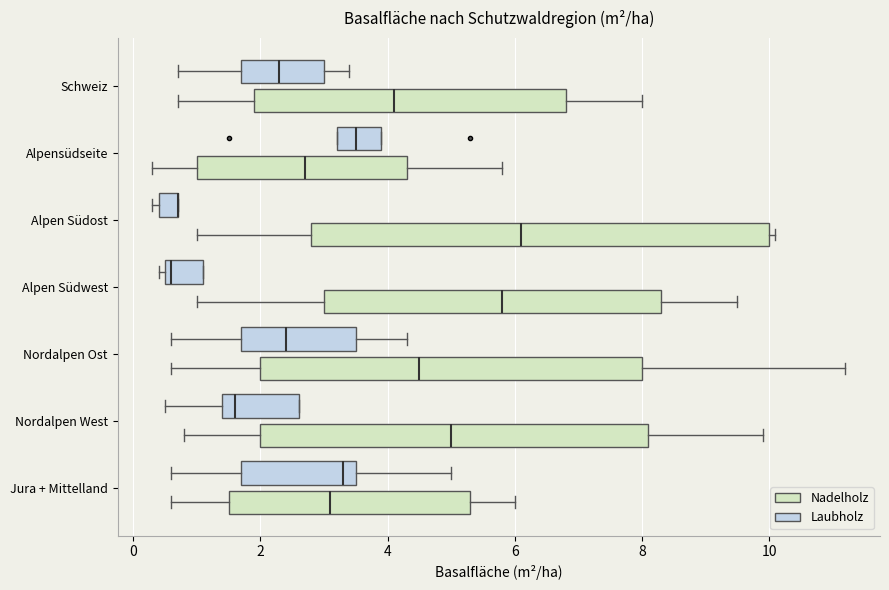

Where is the left edge of the box for Alpen Südost (Laubholz) on the x-axis? The values are not printed on the chart, so give them approximately, as read against the axis.

0.4